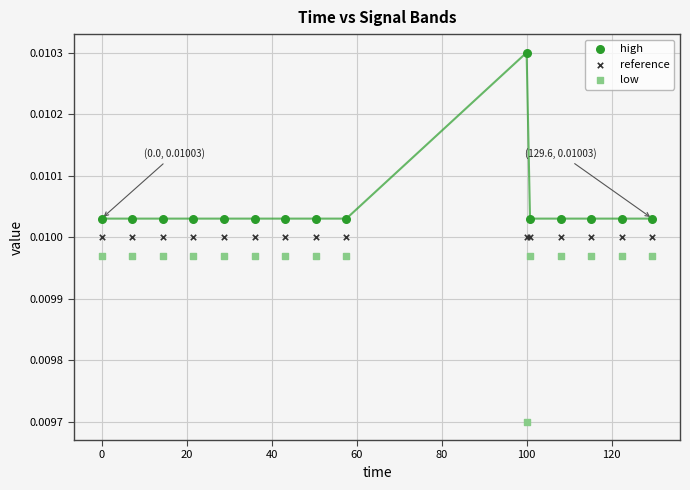

Which series contains the highest Y value?

high